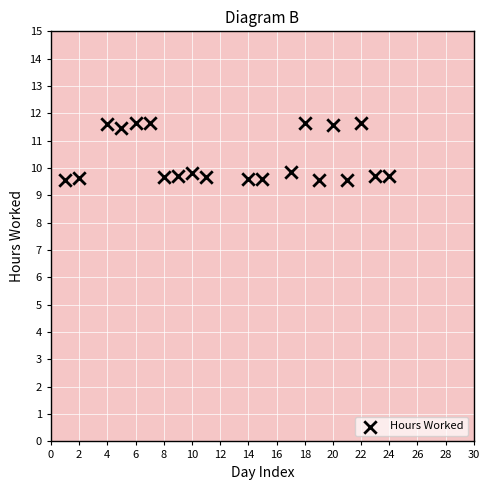

What is the range of Y values (max minus min)?

2.1